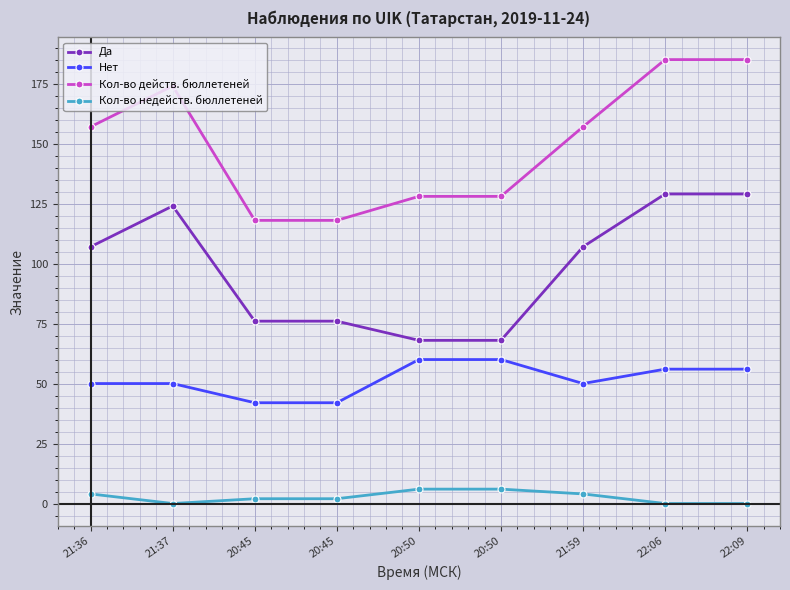

Is this an area chart (filled region under the line)?

No